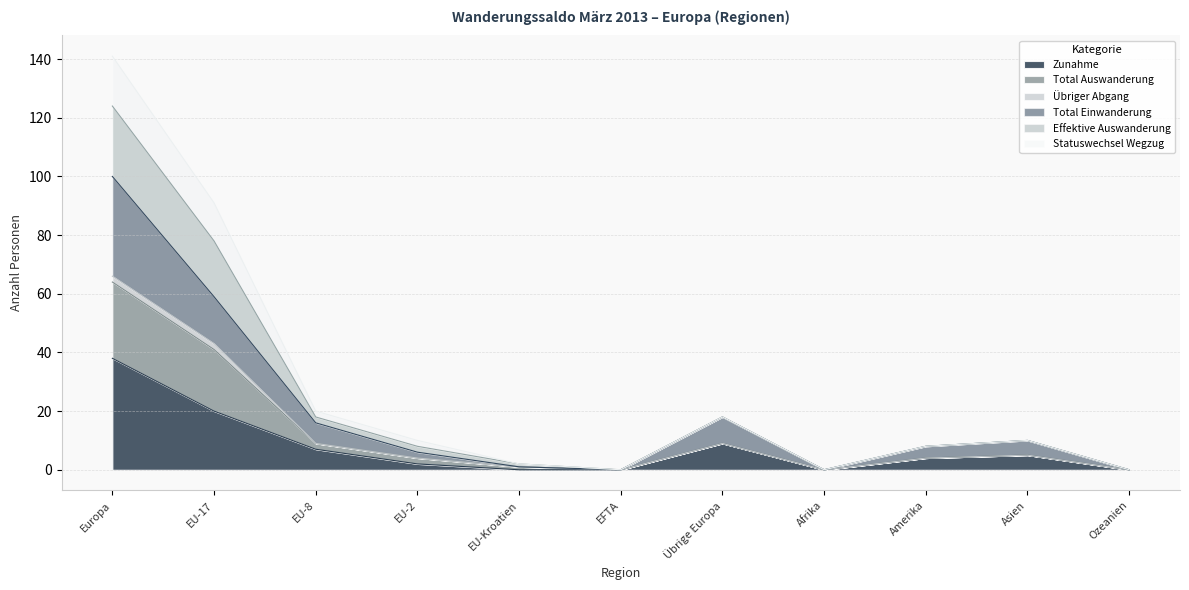

Which series changed the most between EU-17 and EU-8?

Total Auswanderung